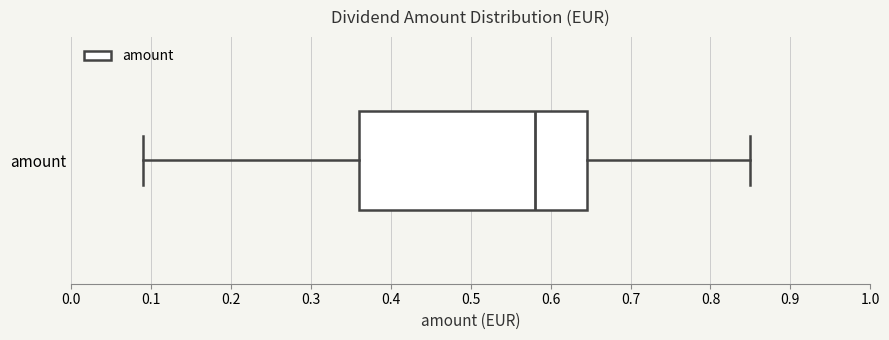

Read this box plot against the x-axis: the position of the median line, the range covered by the box, and the ends of both whiskers. The values are not printed on the chart, so give them approximately, as read against the axis.

median 0.58, box 0.36 to 0.65, whiskers 0.09 to 0.85